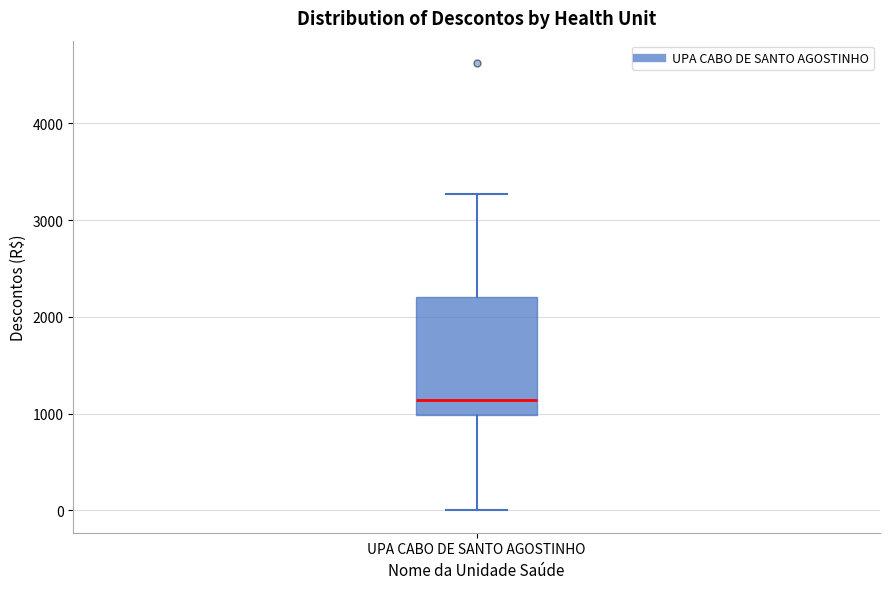

Read this box plot against the y-axis: the position of the median line, the range covered by the box, and the ends of both whiskers. The values are not printed on the chart, so give them approximately, as read against the axis.

median 1100, box 1000 to 2200, whiskers 0 to 3300